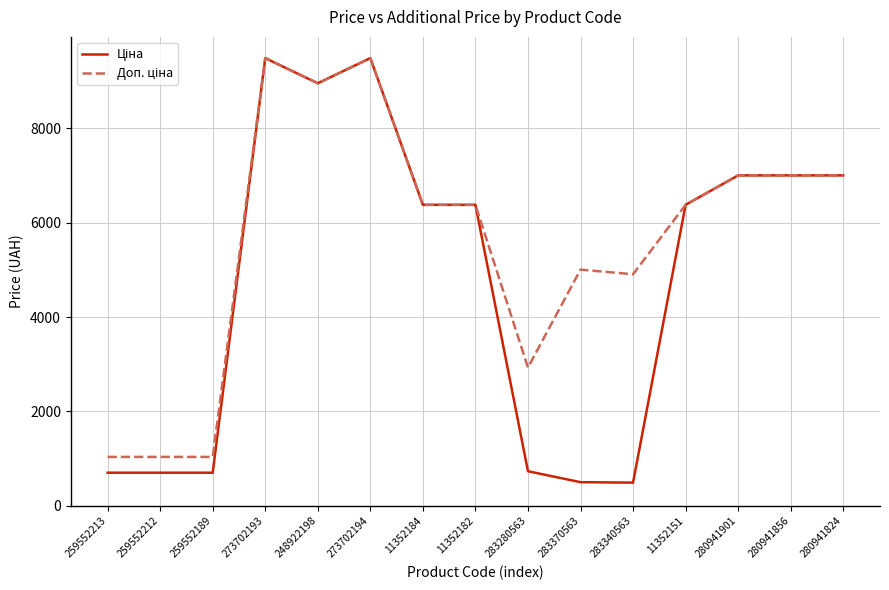

What is the smallest value displayed?

490.8